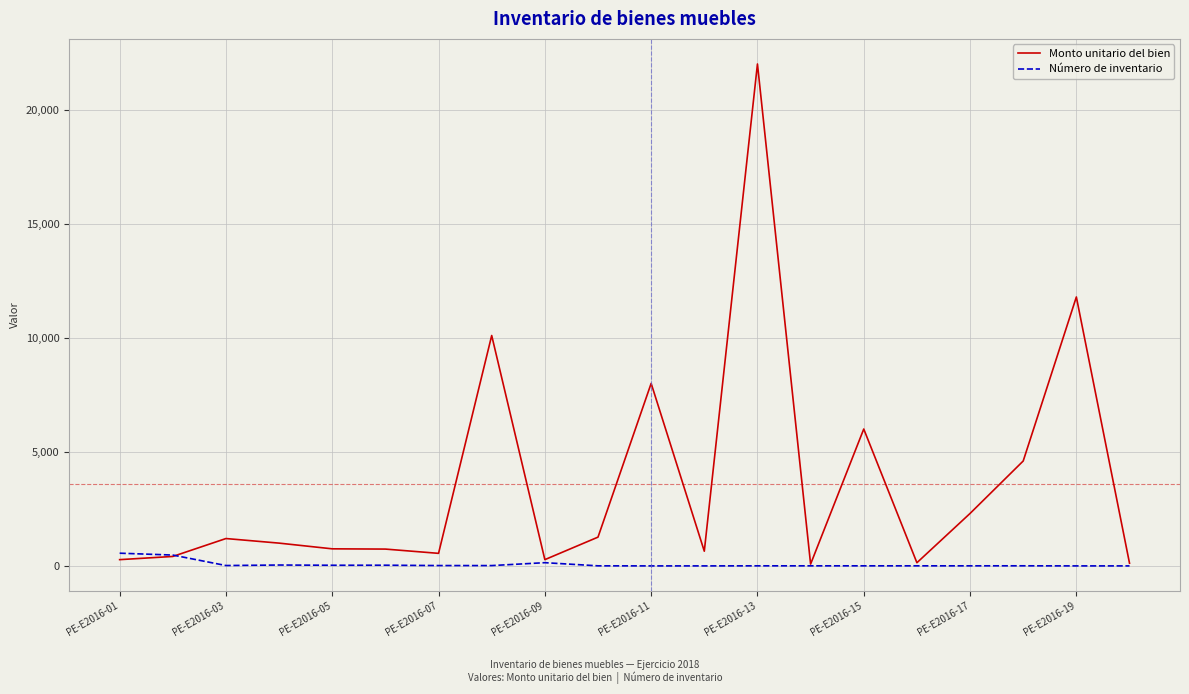

What is the lowest value of the Monto unitario del bien series?

80